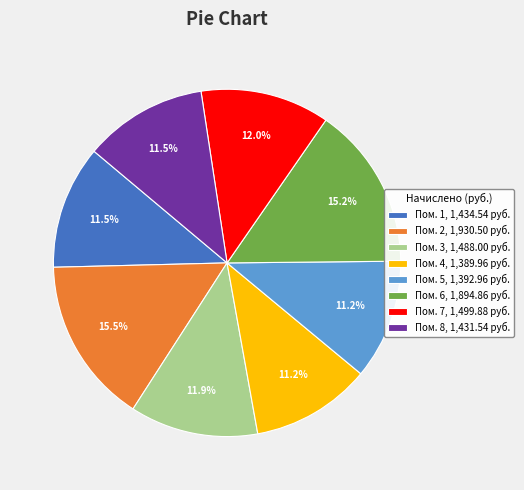

Do Пом. 4, 1,389.96 руб. and Пом. 8, 1,431.54 руб. together represent more than half of the pie?

No